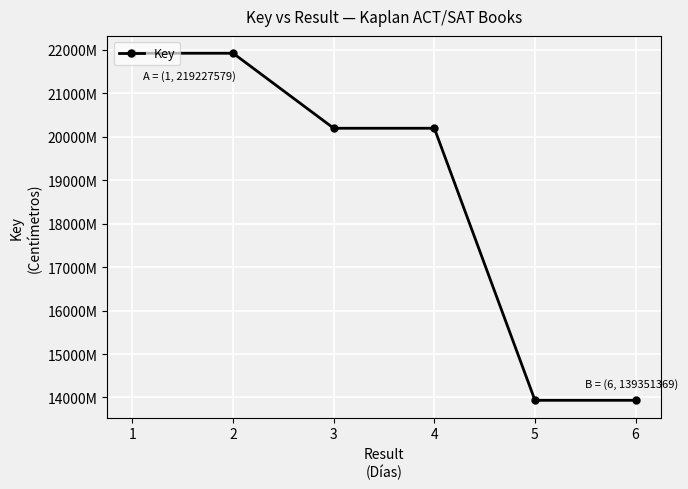

What is the difference between the values at 4 and 6?

62611225